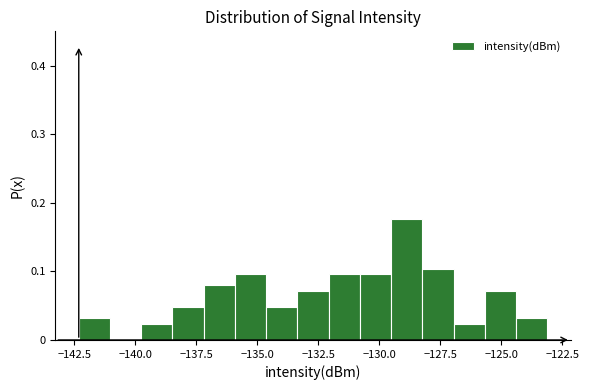

Read against the x-axis, roughly where is the centre of the tallest bar?

-129.0